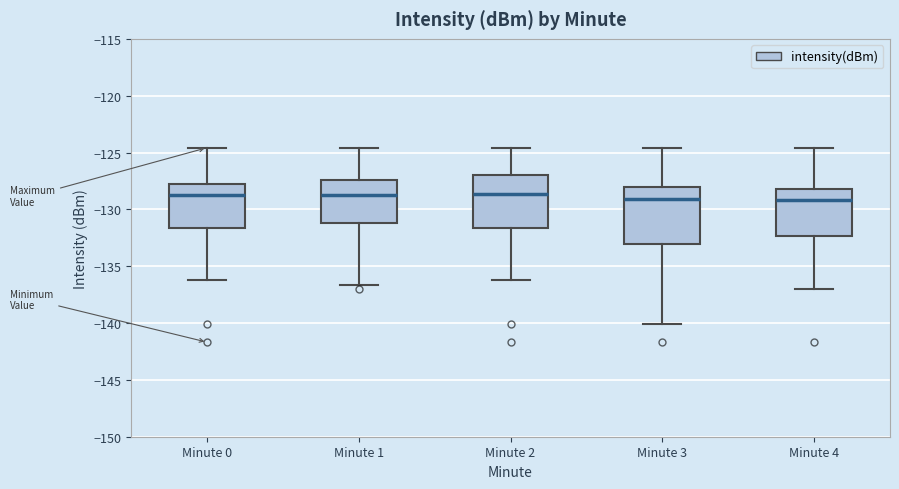

Where is the lower edge of the box for Minute 4 on the y-axis? The values are not printed on the chart, so give them approximately, as read against the axis.

-132.5